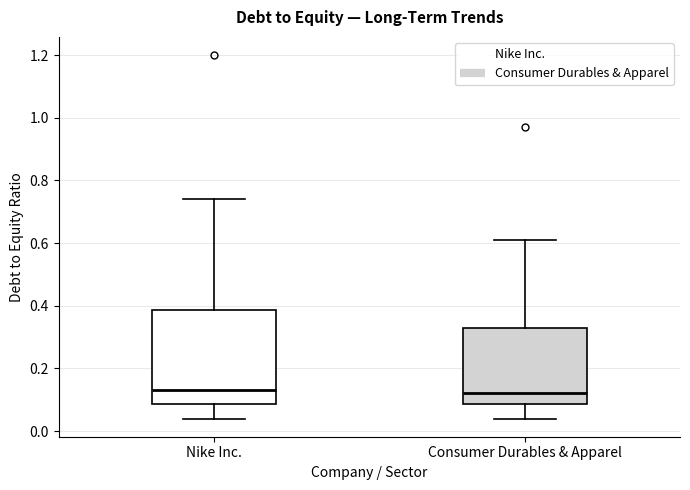

Comparing the boxes themselves (not the whiskers), which one is the tallest?

Nike Inc.